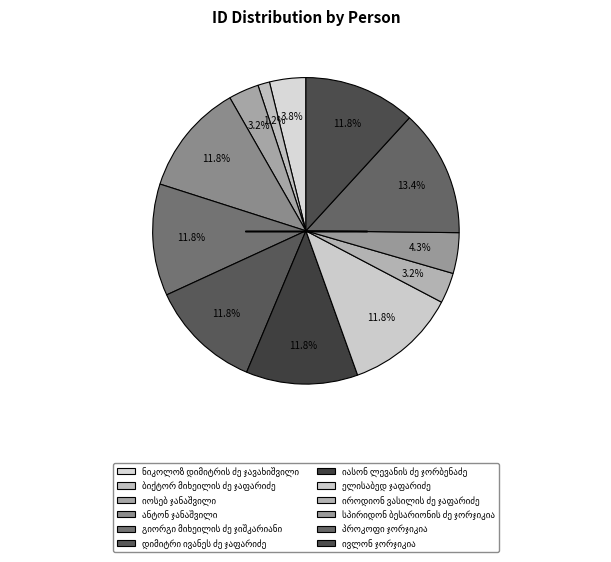

To the nearest percent, what is the combined percentage of სპირიდონ ბესარიონის ძე ჯორჯიკია and ნიკოლოზ დიმიტრის ძე ჯავახიშვილი?

8%